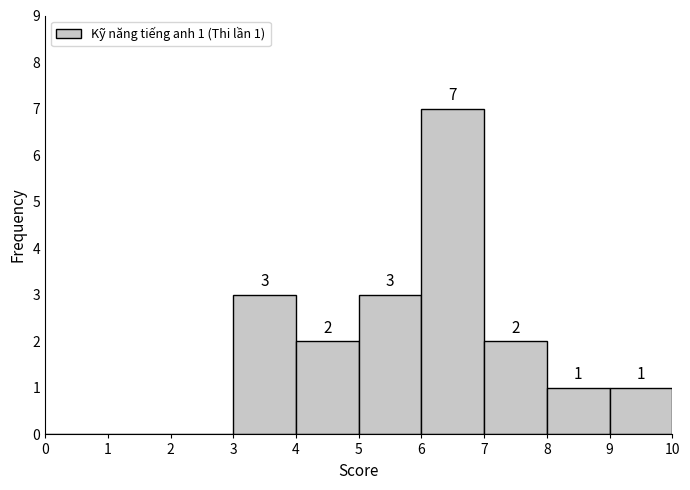

Over which range of the x-axis is the bar tallest?

6 to 7